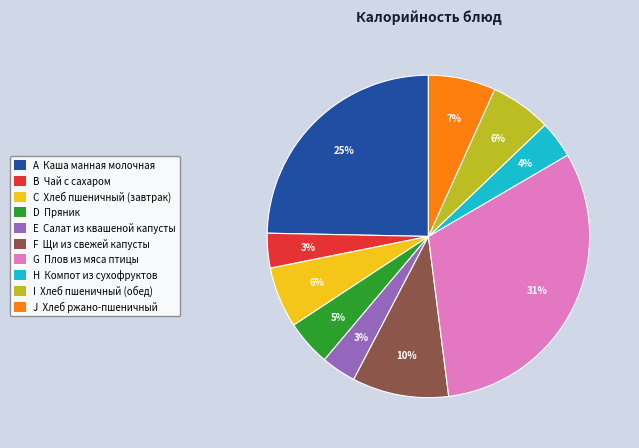

To the nearest percent, what portion does G Плов из мяса птицы represent?

31%